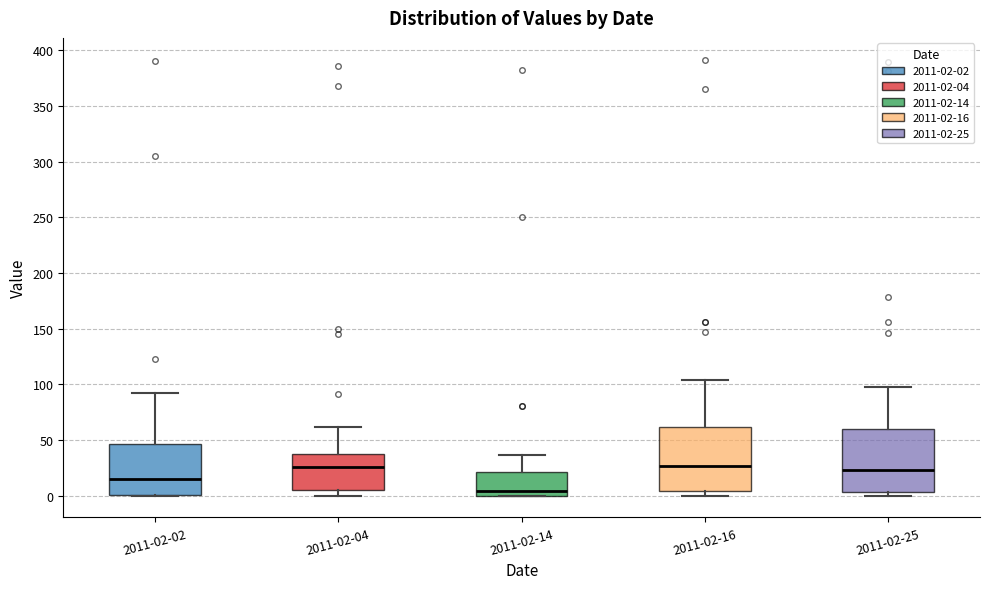

Reading left to right, transcribe this box plot: for each box, give where its median line is, the range the box spans, and where its two whiskers end, as read against the y-axis. The values are not printed on the chart, so give them approximately, as read against the axis.

2011-02-02: median 15, box 0 to 45, whiskers 0 to 90
2011-02-04: median 25, box 5 to 35, whiskers 0 to 60
2011-02-14: median 5, box 0 to 20, whiskers 0 to 35
2011-02-16: median 25, box 5 to 60, whiskers 0 to 105
2011-02-25: median 25, box 5 to 60, whiskers 0 to 100